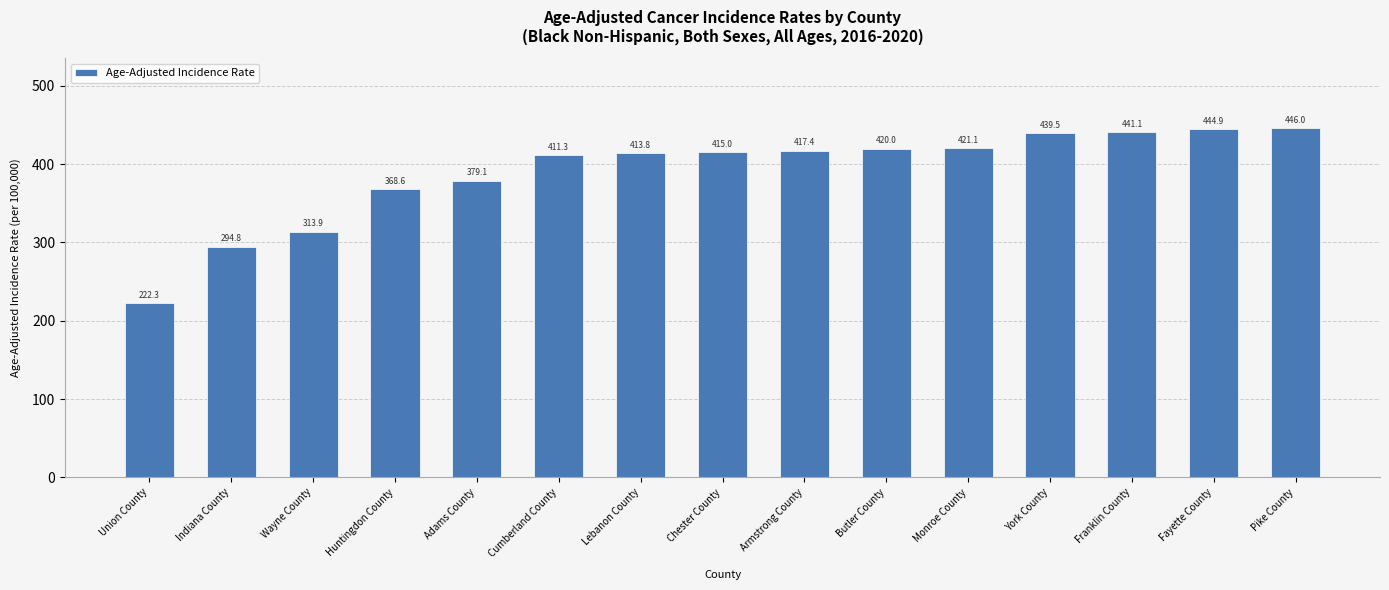

What is the maximum value shown in the chart?

446.0